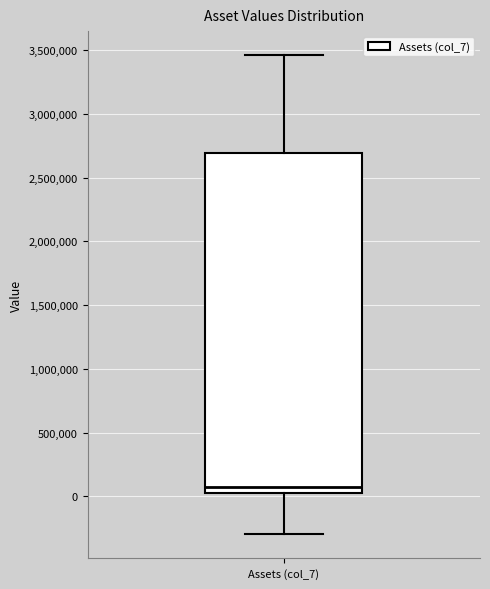

Read this box plot against the y-axis: the position of the median line, the range covered by the box, and the ends of both whiskers. The values are not printed on the chart, so give them approximately, as read against the axis.

median 100000, box 0 to 2700000, whiskers -300000 to 3450000